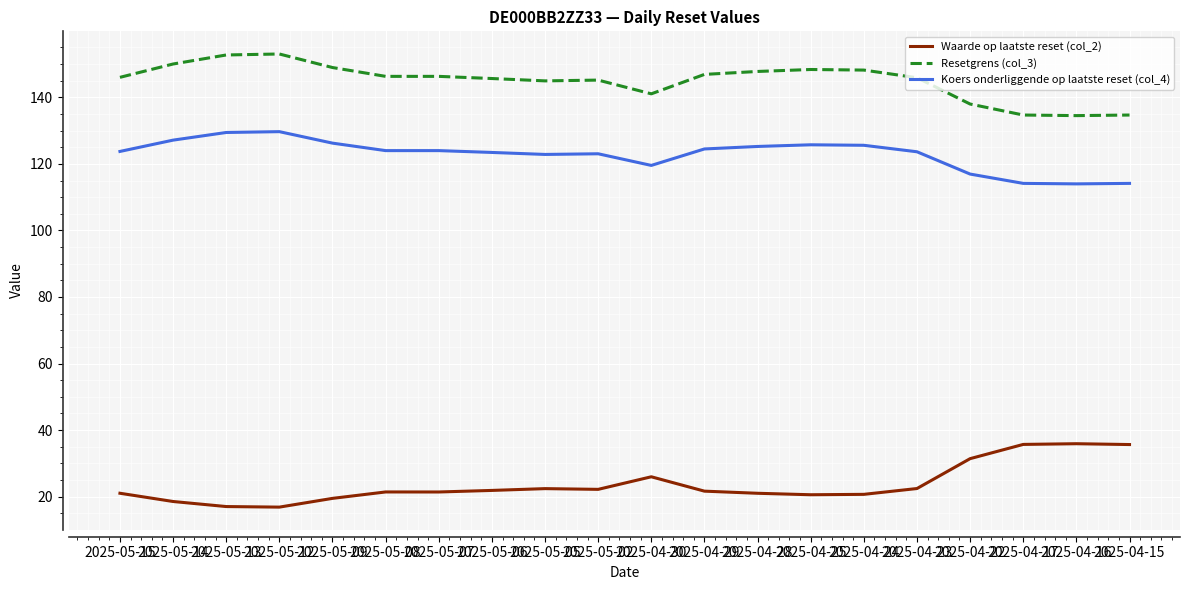

How many categories are shown in the chart?

20